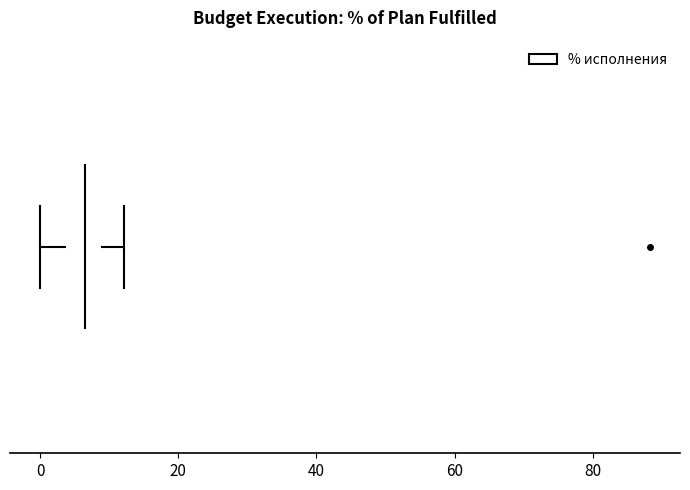

Read this box plot against the x-axis: the position of the median line, the range covered by the box, and the ends of both whiskers. The values are not printed on the chart, so give them approximately, as read against the axis.

median 6, box 4 to 8, whiskers 0 to 12